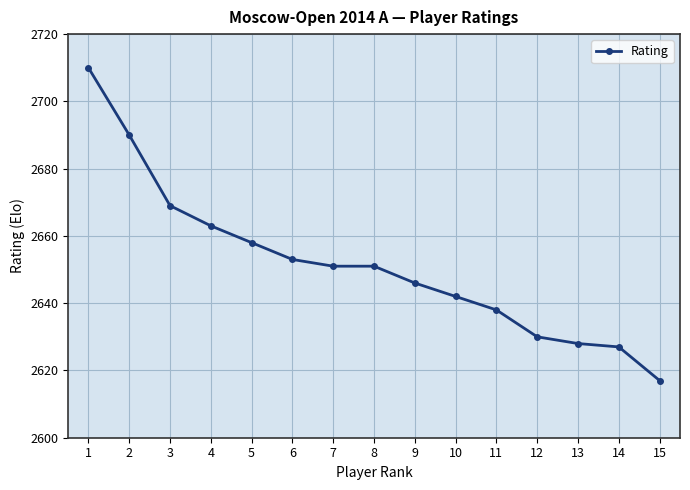

Is this an area chart (filled region under the line)?

No